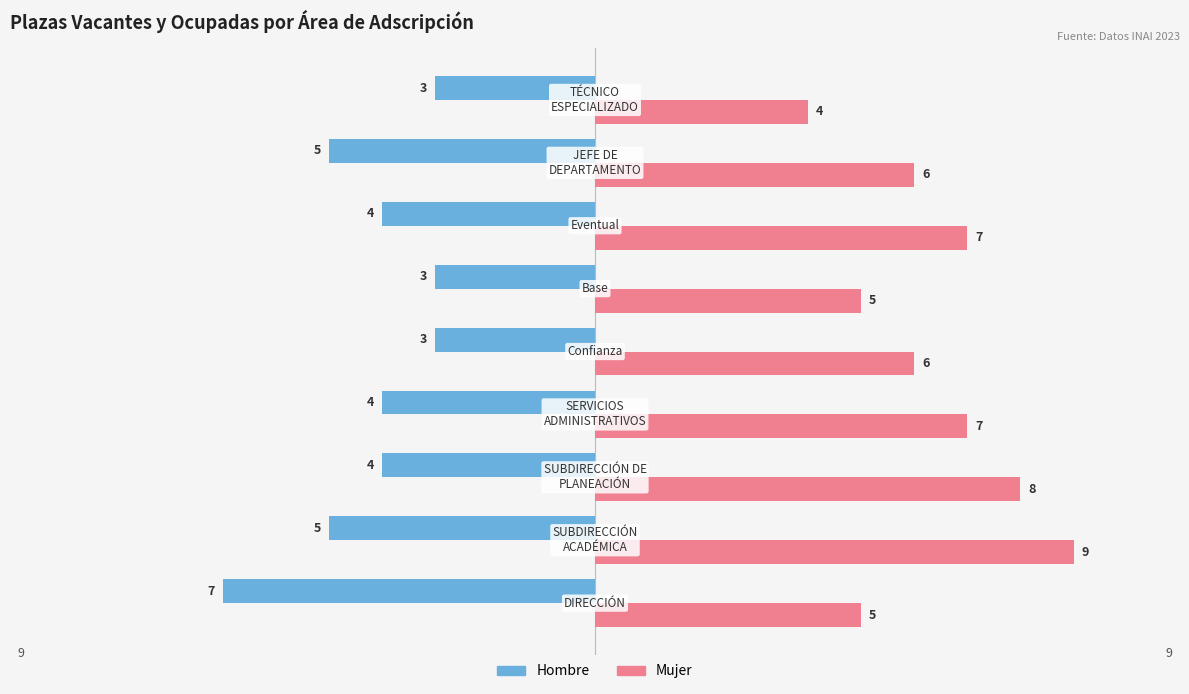

Which series has the largest total across all categories?

Mujer